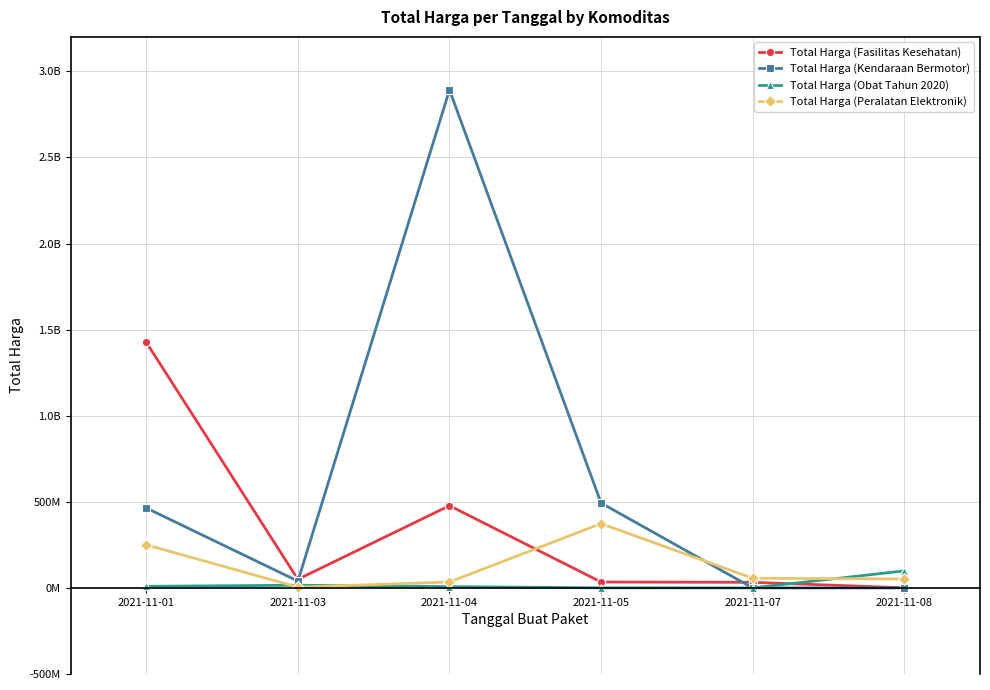

Reading right to left, transcribe all the data shown in this chart.

Total Harga (Fasilitas Kesehatan): 577875	32441200	34000000	477600000	49730040	1425867900
Total Harga (Kendaraan Bermotor): 0	0	493000000	2892122000	39440000	464002100
Total Harga (Obat Tahun 2020): 98772570	78000	333600	7401240	15513960	9180000
Total Harga (Peralatan Elektronik): 51601000	56152800	373404000	34292000	4350000	250350000